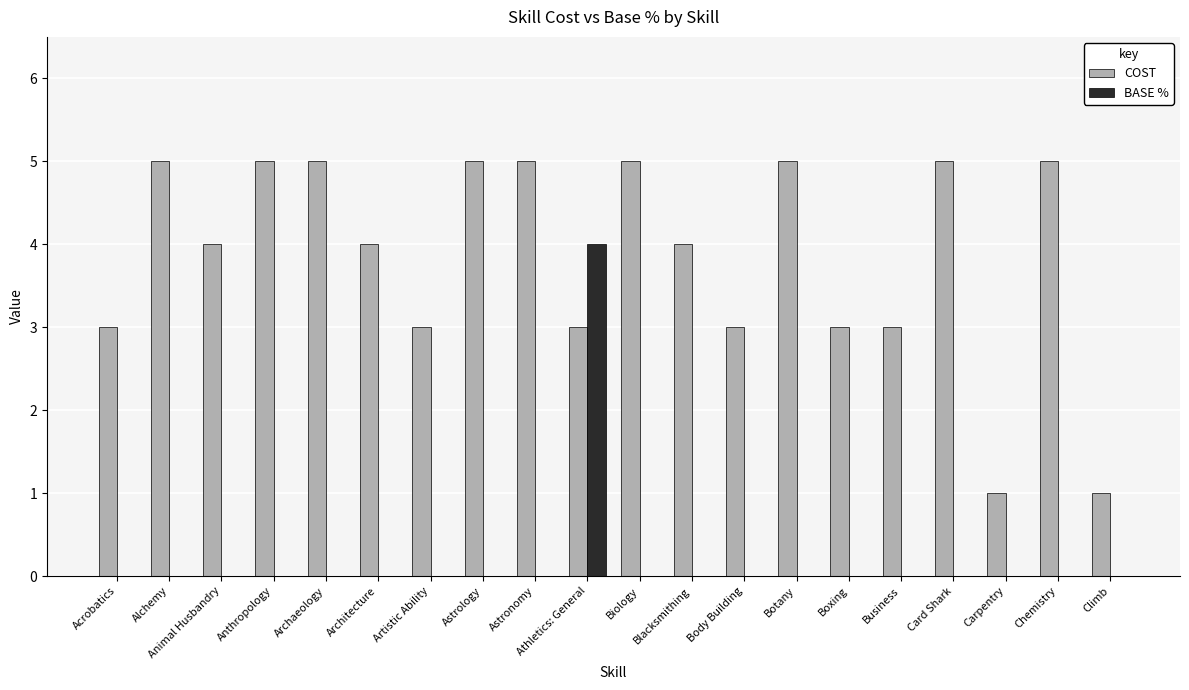

What is the total value across all series at Blacksmithing?

4